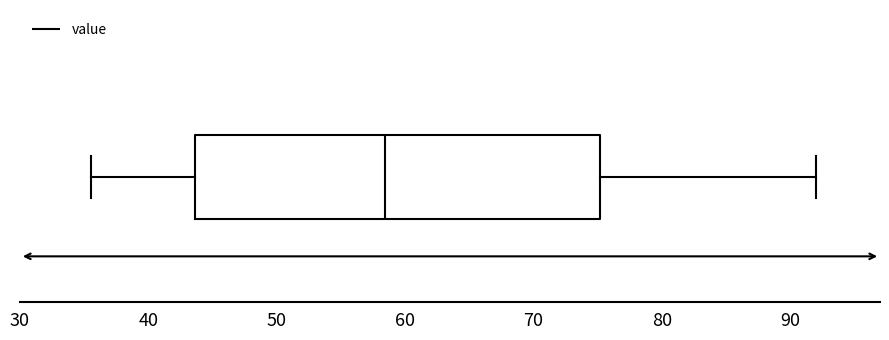

Where is the left edge of the box on the x-axis? The values are not printed on the chart, so give them approximately, as read against the axis.

44